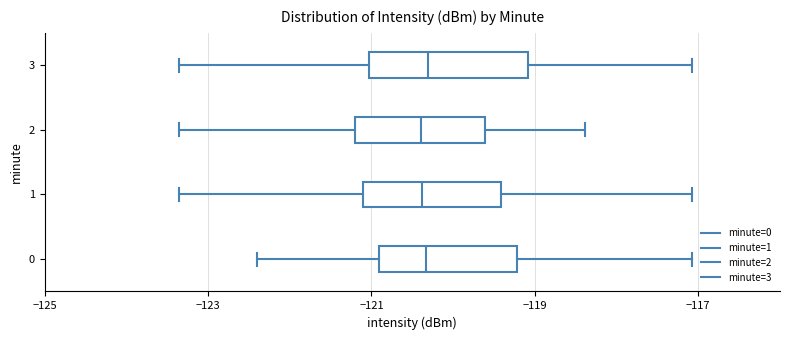

Where does the right whisker of the box at y = 1 end on the x-axis? The values are not printed on the chart, so give them approximately, as read against the axis.

-117.0